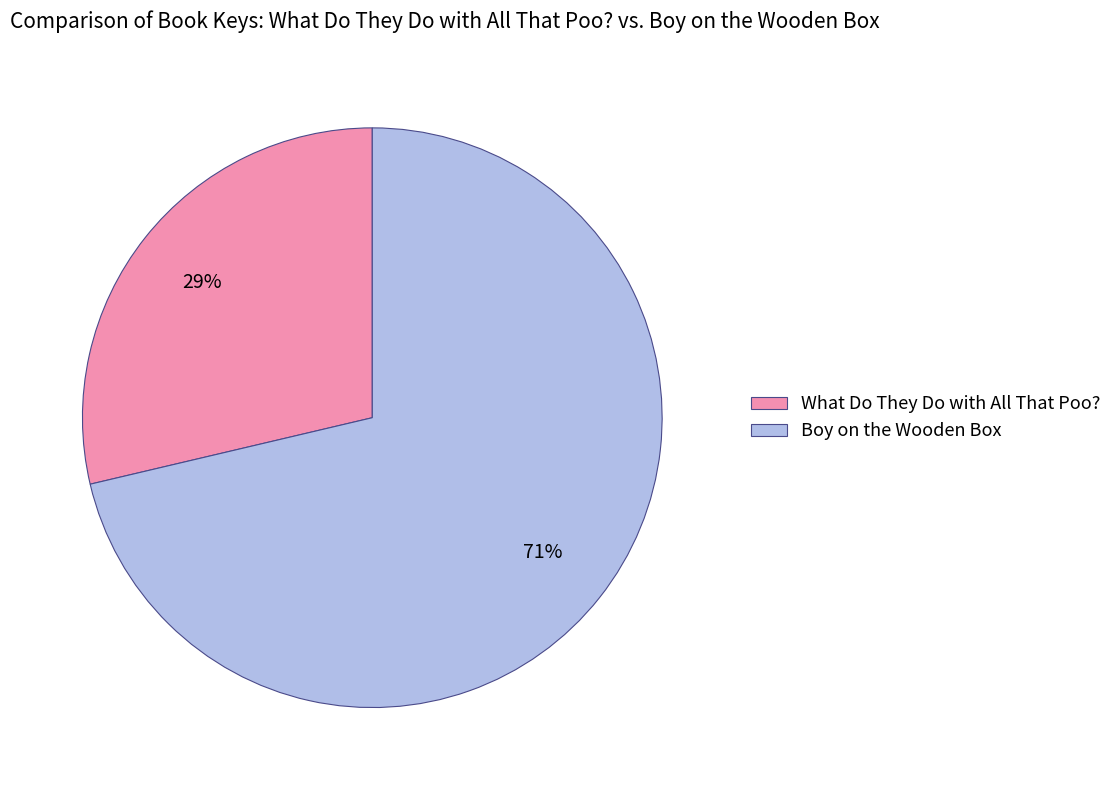

Rank the categories by value from lowest to highest.

What Do They Do with All That Poo?, Boy on the Wooden Box